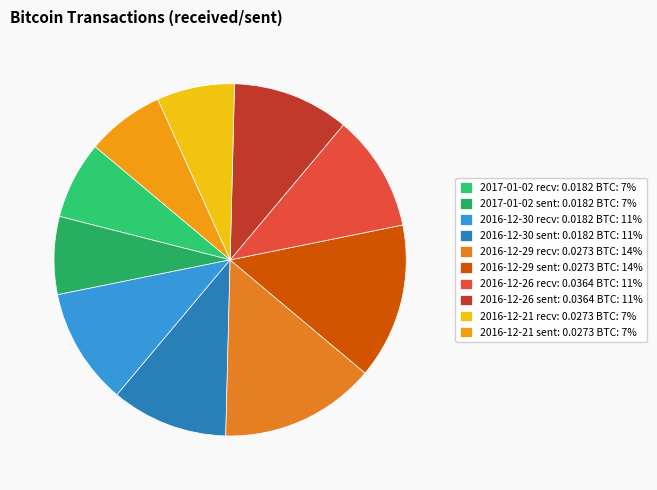

What is the smallest slice in the pie chart?

2017-01-02 received